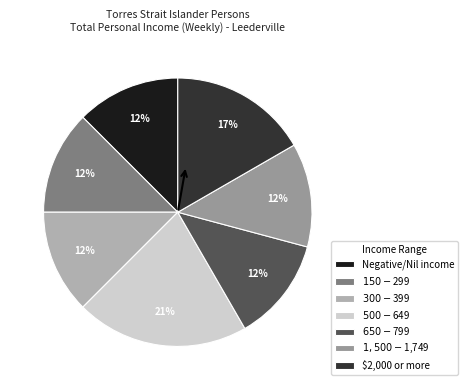

What percentage do $150-$299 and $500-$649 together represent?

33.3%